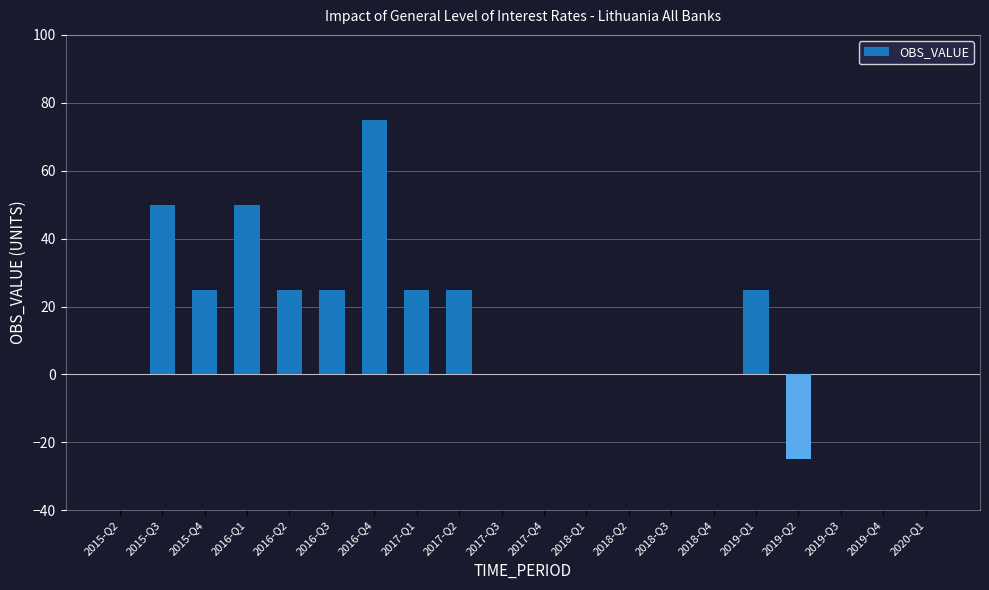

What is the sum of the values at 2018-Q3 and 2015-Q4?

25